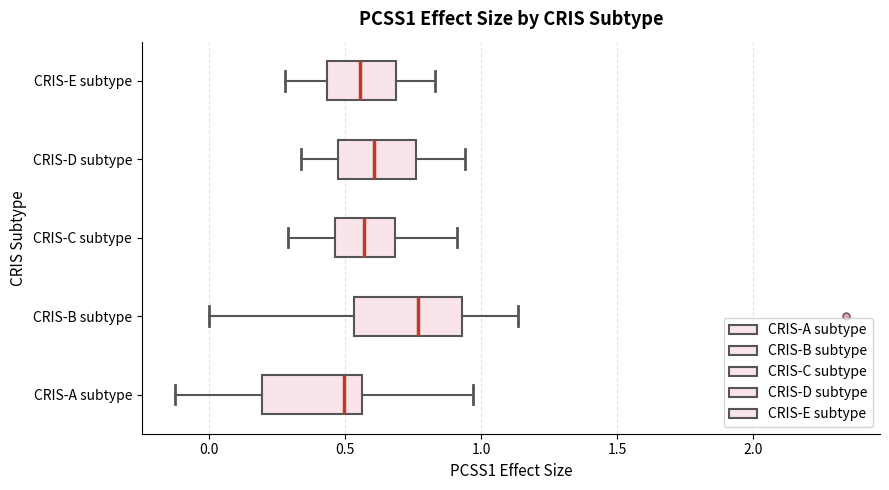

Which box's median line is the furthest to the left?

CRIS-A subtype